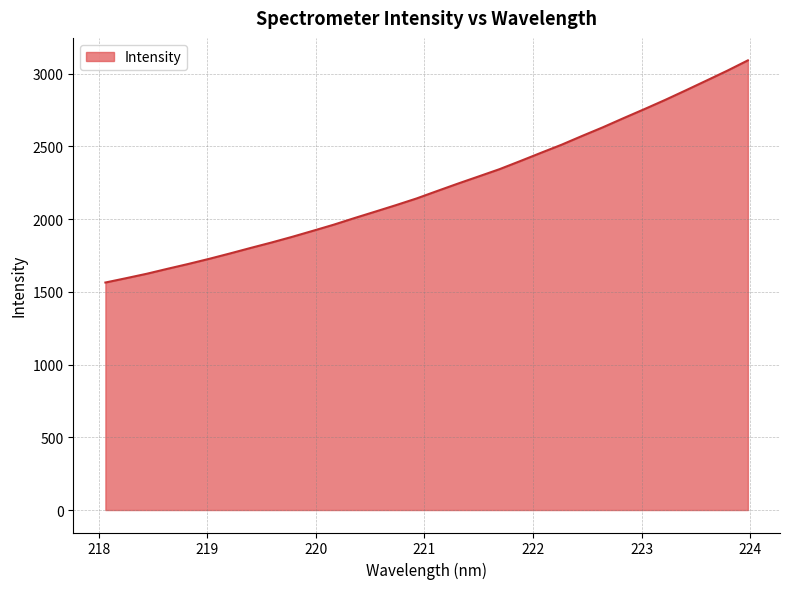

Reading left to right, list all the values displayed in this chart.

1564.2	1593.9	1624.6	1658.8	1691.9	1726.9	1763.8	1801.9	1839.0	1878.1	1919.5	1961.5	2006.9	2051.1	2095.7	2141.9	2193.4	2244.3	2293.5	2343.1	2398.7	2455.5	2511.5	2572.3	2631.7	2694.6	2756.2	2819.3	2885.4	2952.6	3020.2	3091.5